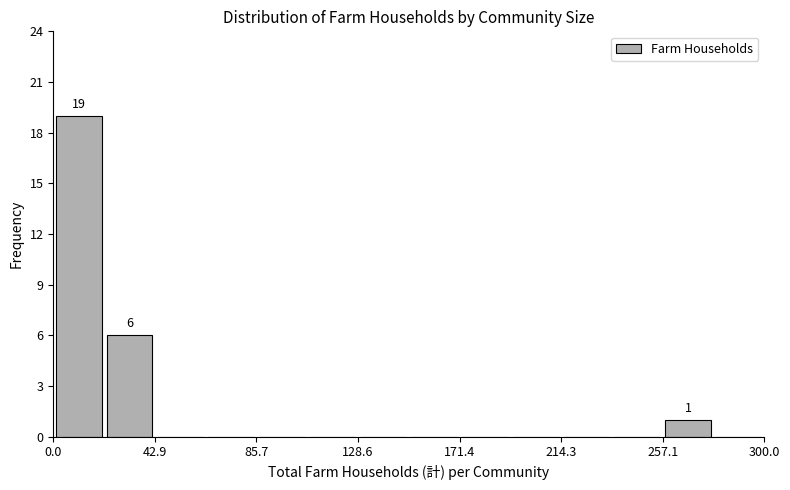

Which range on the x-axis has the tallest bar?

0 to 20